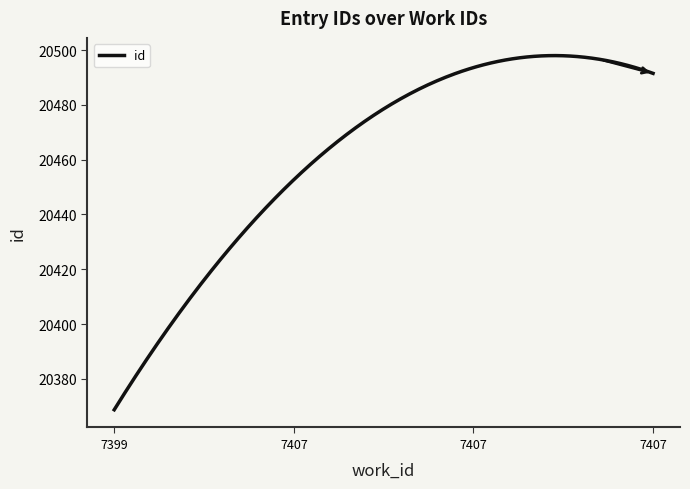

What is the smallest value displayed?

20368.8